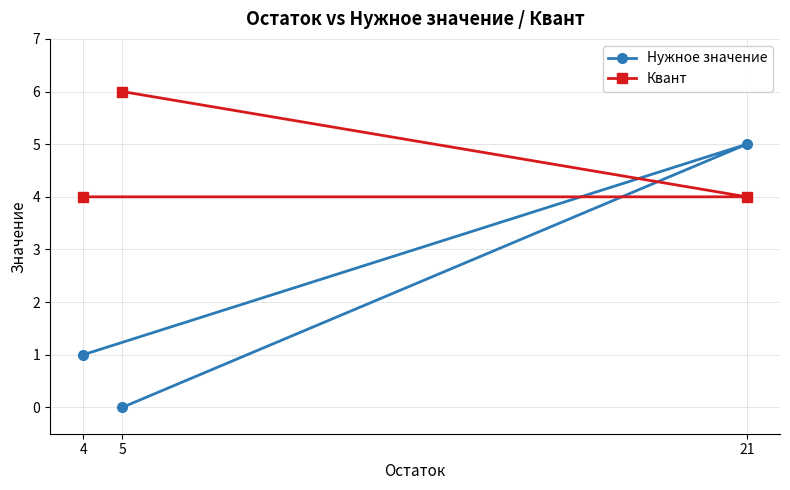

Reading left to right, extract all data points from this chart.

Нужное значение: 4=1	5=0	21=5
Квант: 4=4	5=6	21=4